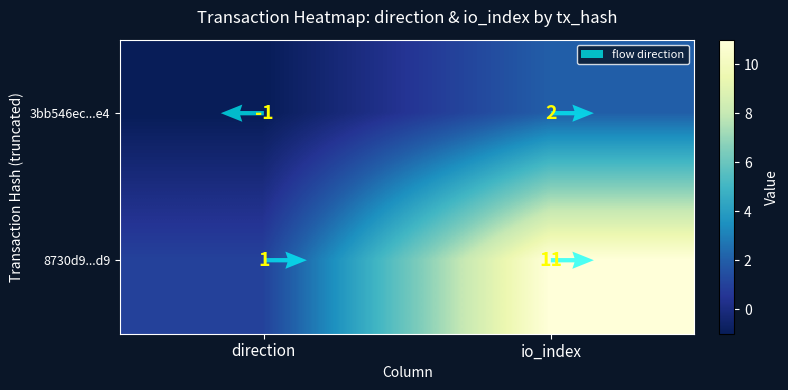

Reading left to right, transcribe all the data shown in this chart.

3bb546ec8d4d69b333be3330371bdd89f92f3e4: -1	2
8730d93d71e985bfd9c55be121248d61e46e2d9: 1	11